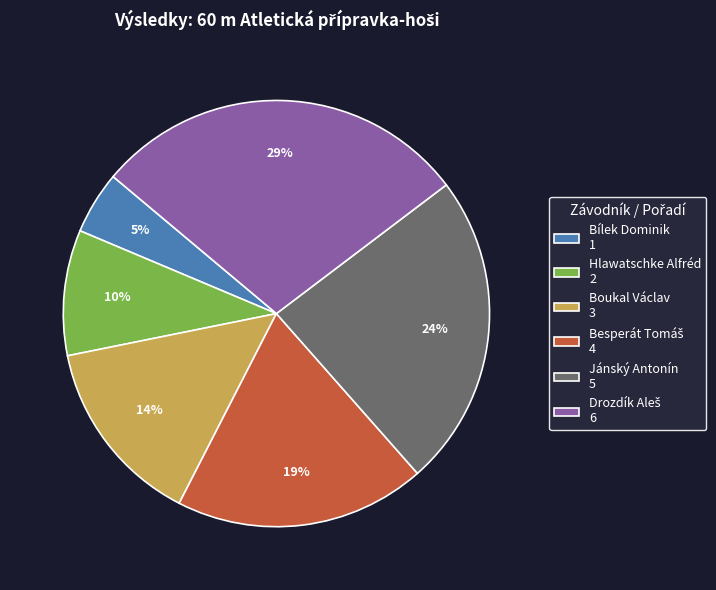

To the nearest percent, what portion does Boukal Václav 3 represent?

14%